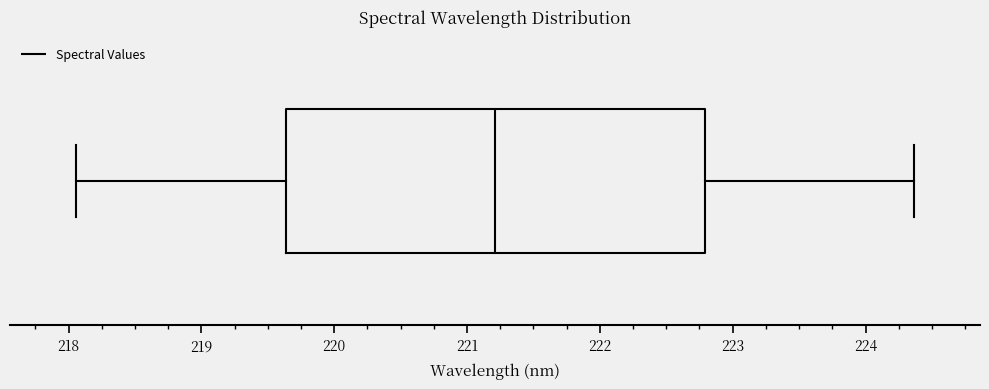

Transcribe this box plot: give where the median line is, the range the box spans, and where the two whiskers end, as read against the x-axis. The values are not printed on the chart, so give them approximately, as read against the axis.

median 221.2, box 219.6 to 222.8, whiskers 218.1 to 224.4